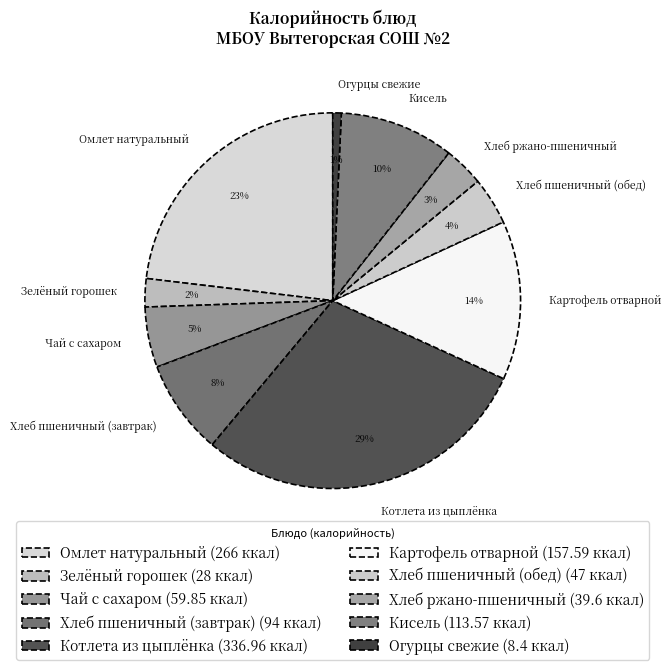

To the nearest percent, what portion does Картофель отварной represent?

14%